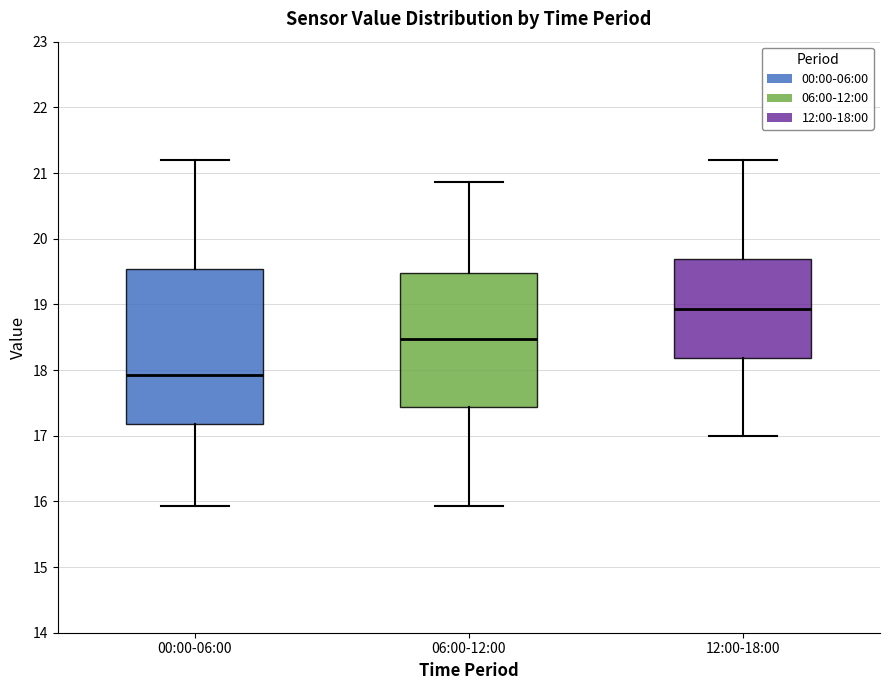

Which box has the lowest median line?

00:00-06:00